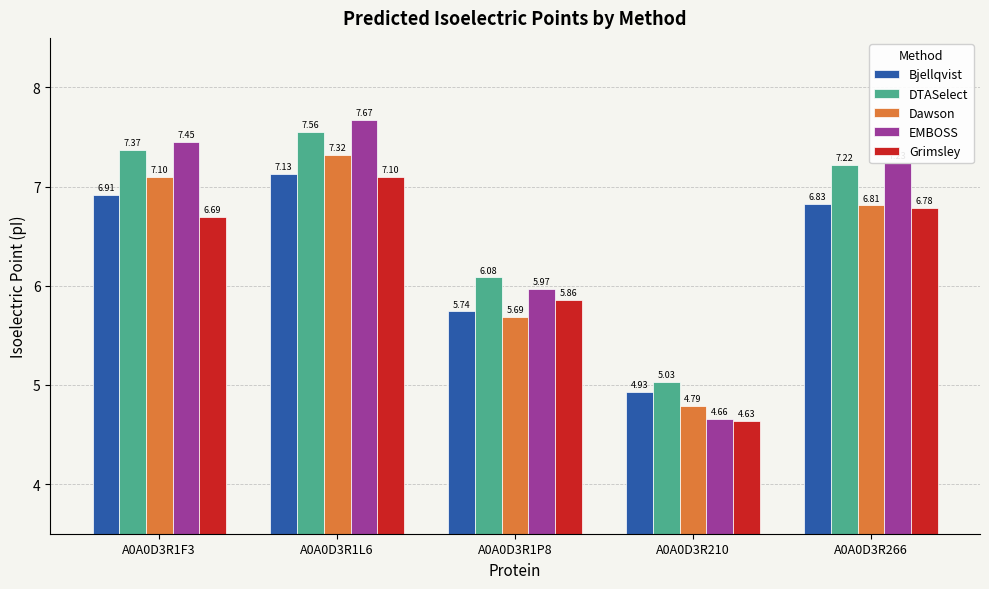

How many bars are there in total?

25